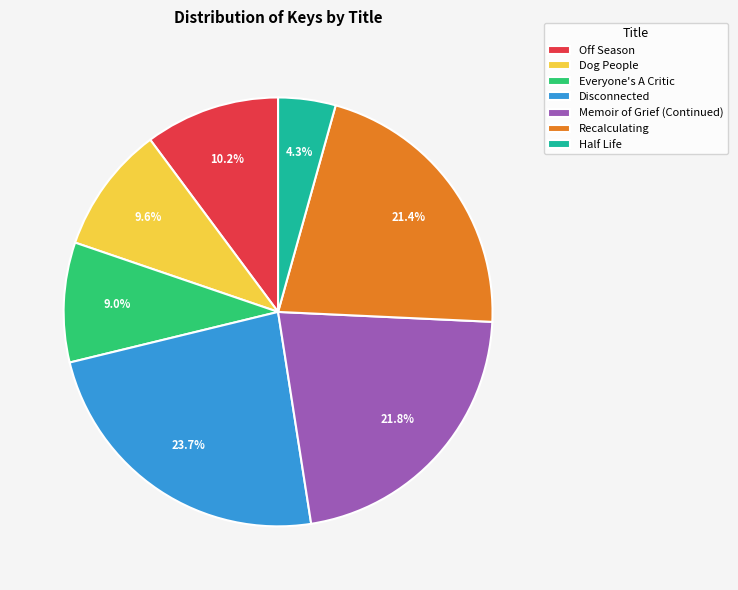

The Off Season slice represents 17% of the pie. True or false?

False